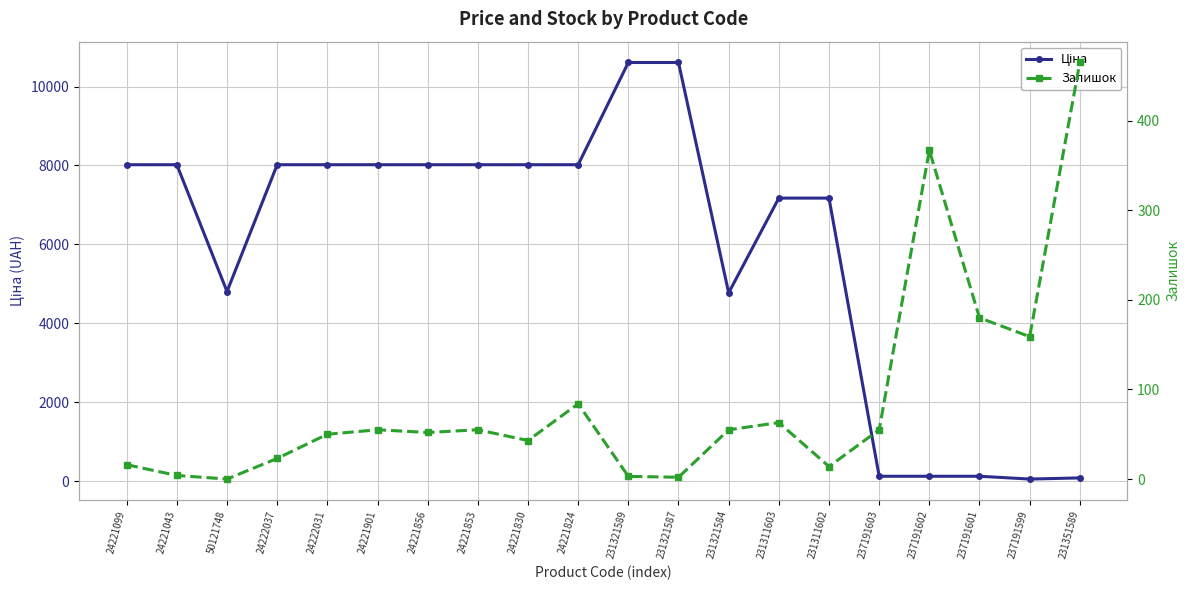

How many intersections are there between Залишок and Ціна?

1